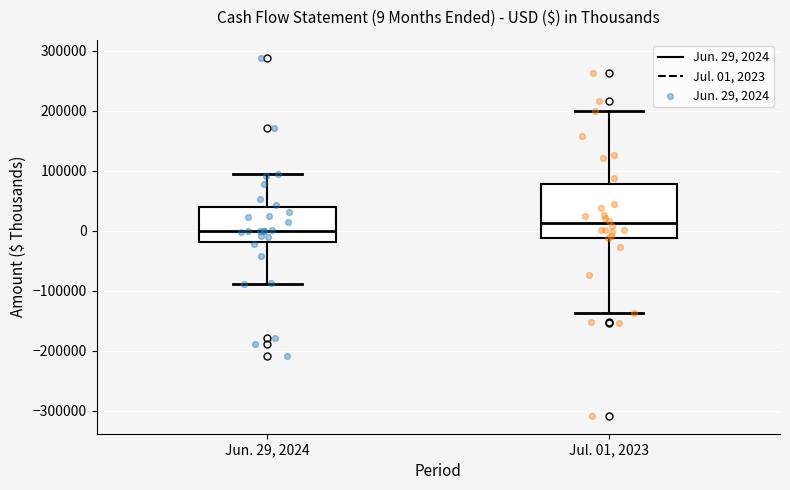

Which box's median line is the lowest?

Jun. 29, 2024